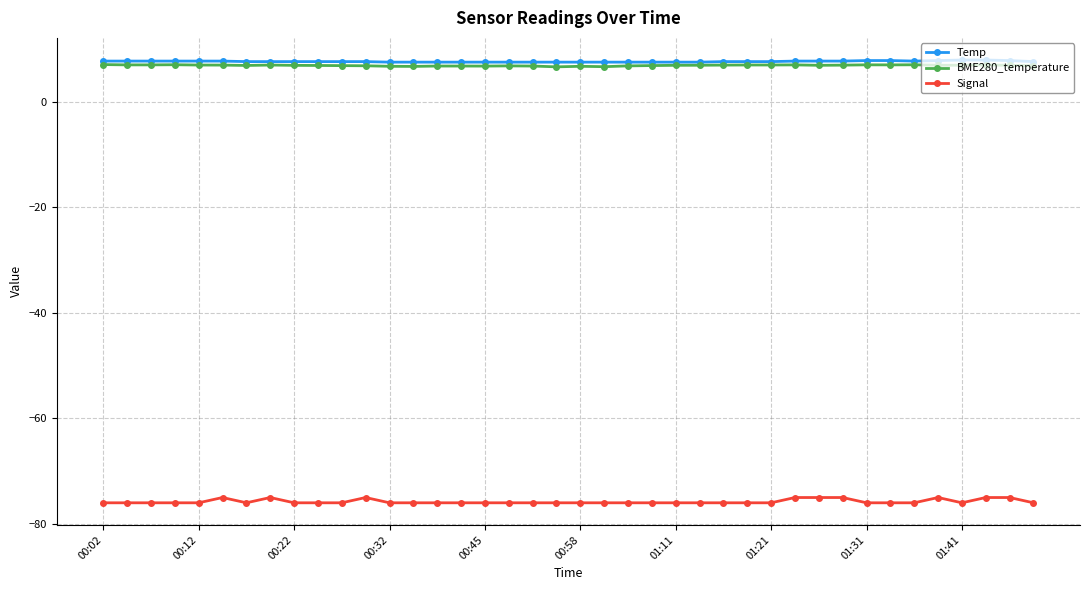

True or false: Signal and Temp cross at least once.

False